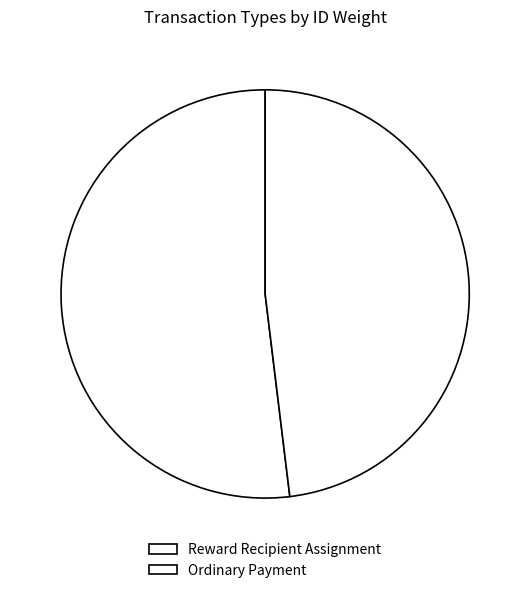

What percentage do Reward Recipient Assignment and Ordinary Payment together represent?

100.0%